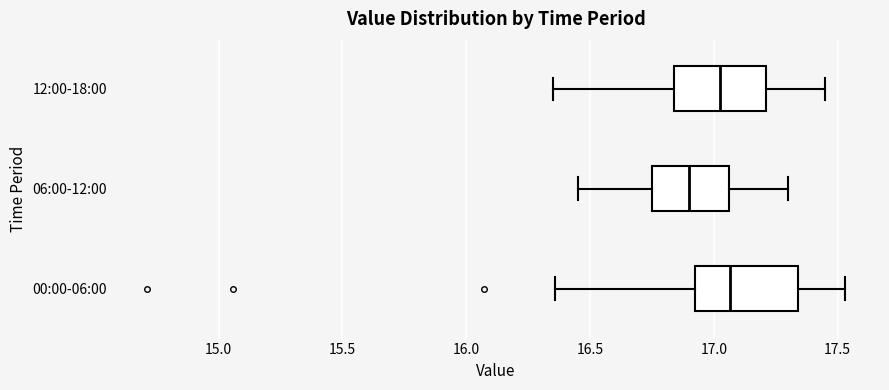

Reading bottom to top, read every box against the x-axis: the position of its median line, the range the box covers, and the ends of its whiskers. The values are not printed on the chart, so give them approximately, as read against the axis.

00:00-06:00: median 17.05, box 16.90 to 17.35, whiskers 16.35 to 17.55
06:00-12:00: median 16.90, box 16.75 to 17.05, whiskers 16.45 to 17.30
12:00-18:00: median 17.05, box 16.85 to 17.20, whiskers 16.35 to 17.45